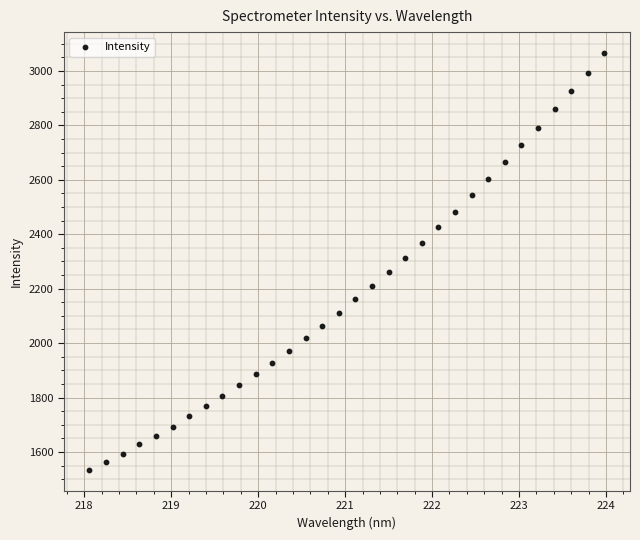

What is the range of Y values (max minus min)?

1532.4